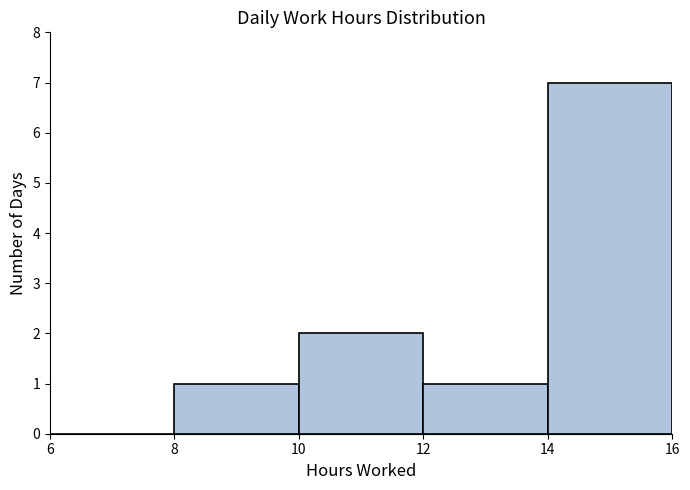

Over which range of the x-axis is the bar tallest?

14 to 16